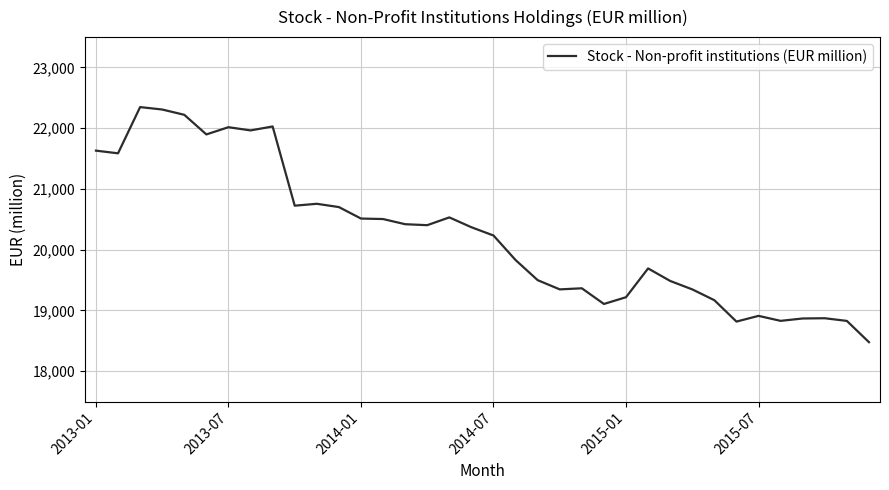

What is the difference between the maximum and minimum values?

3870